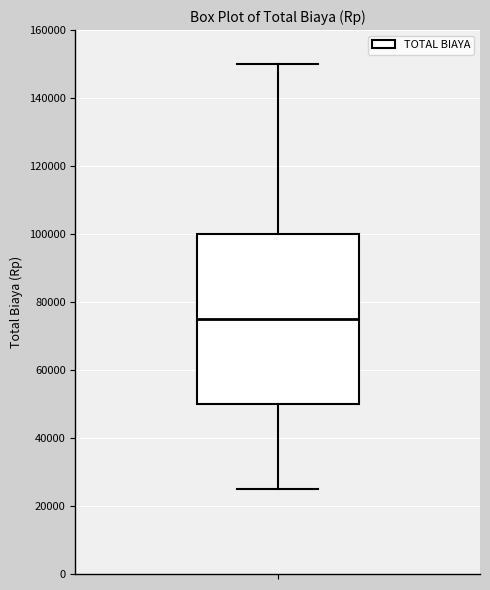

Where does the upper whisker of the box end on the y-axis? The values are not printed on the chart, so give them approximately, as read against the axis.

150000